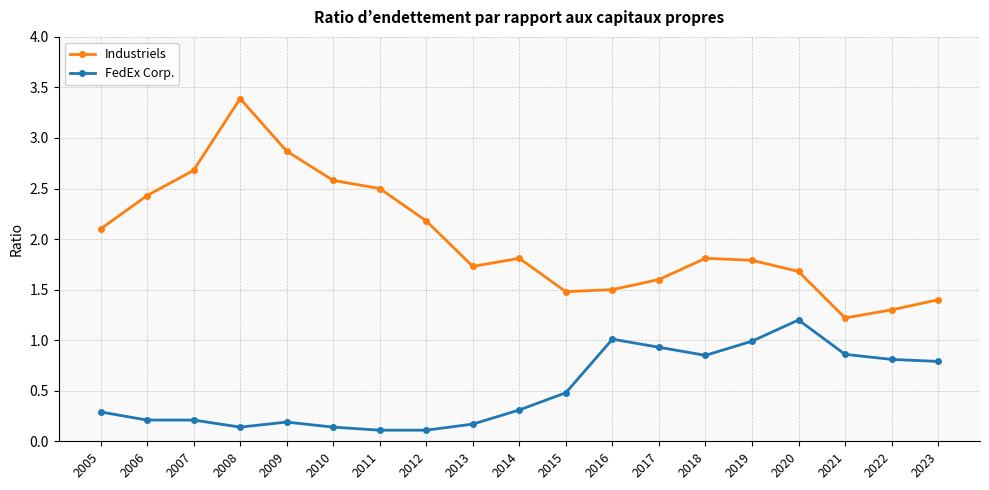

Where is the first local minimum for Industriels?

2013